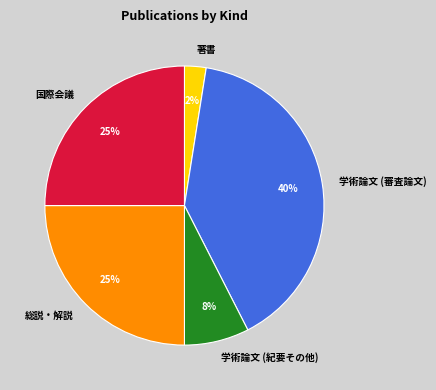

Does 学術論文 (審査論文) represent more than half of the total?

No